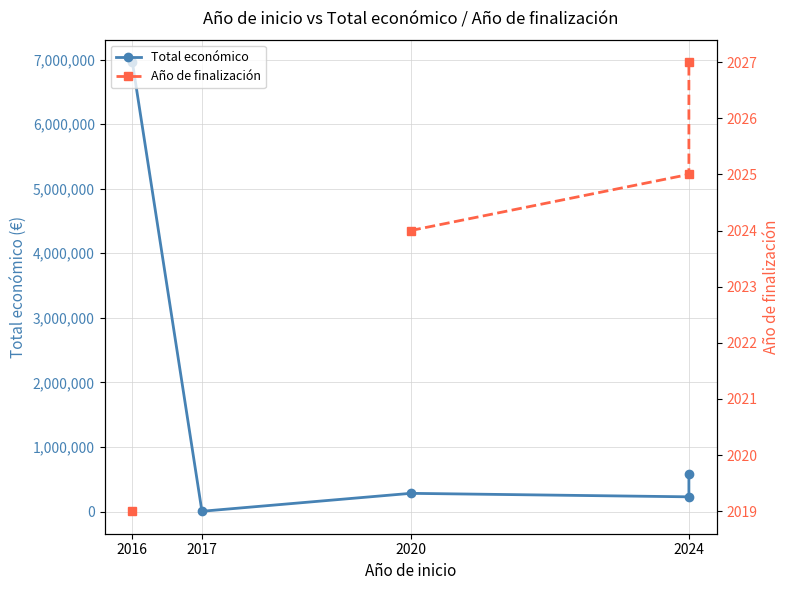

Which series changed the most between 2016 and 2024?

Total económico